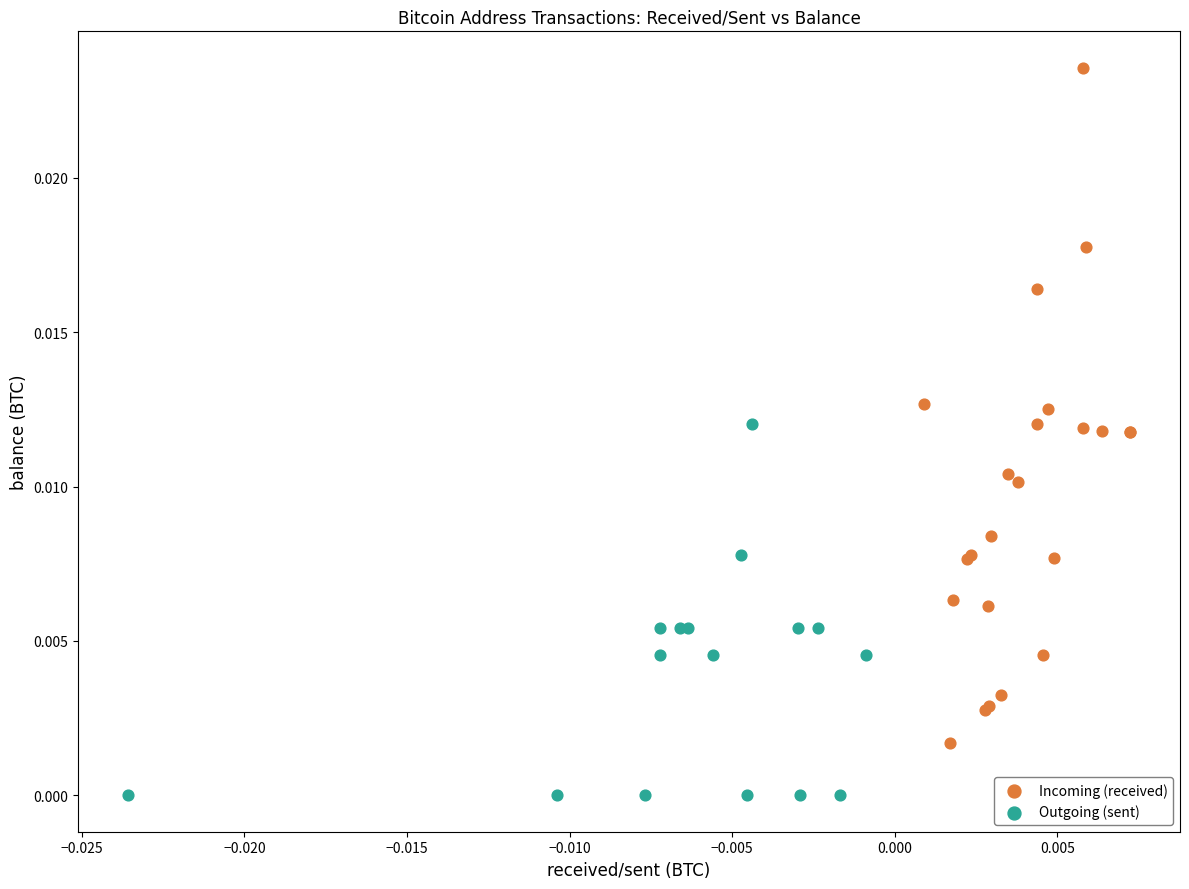

What are all the series names shown in the legend?

Incoming (received), Outgoing (sent)